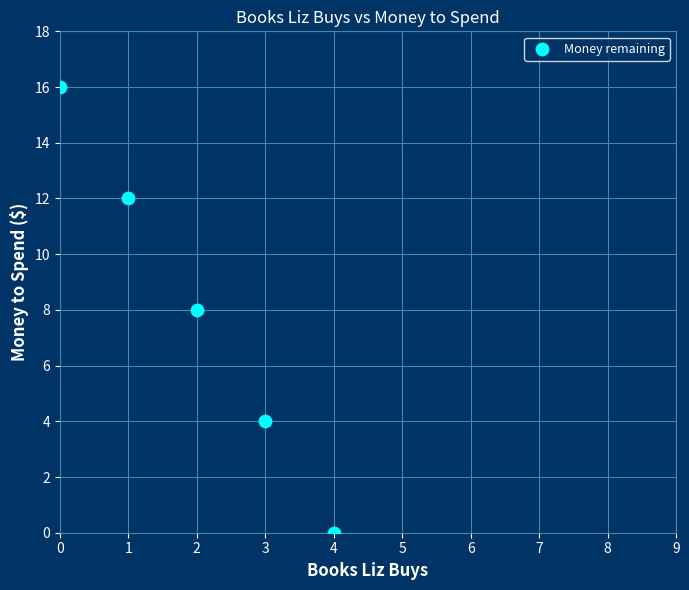

What is the average Y value?

8